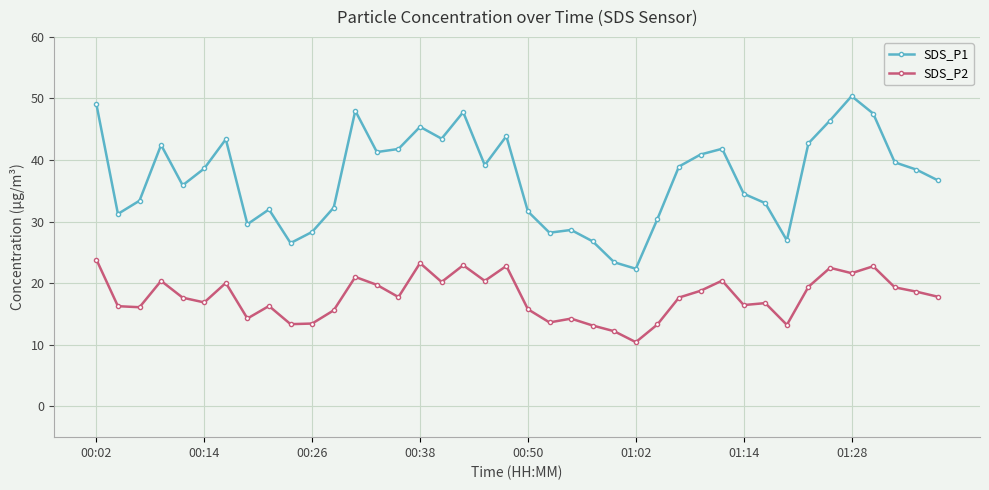

Which series has the largest total across all categories?

SDS_P1